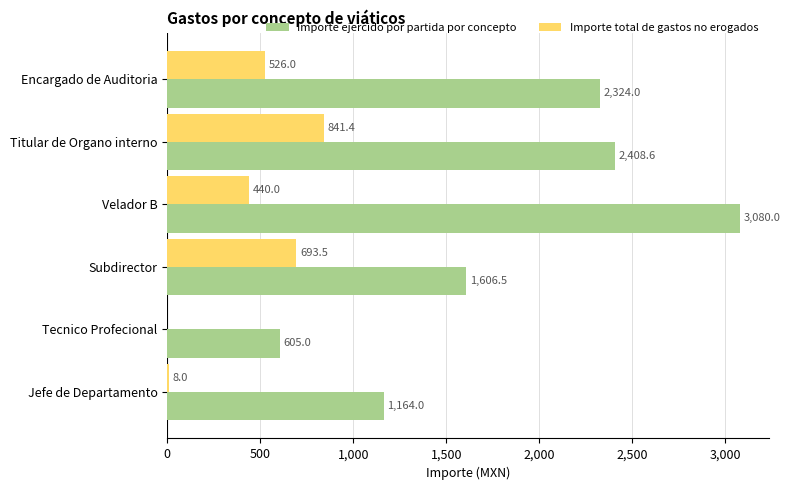

The value of Importe total de gastos no erogados at Encargado de Auditoria is 185.6. True or false?

False